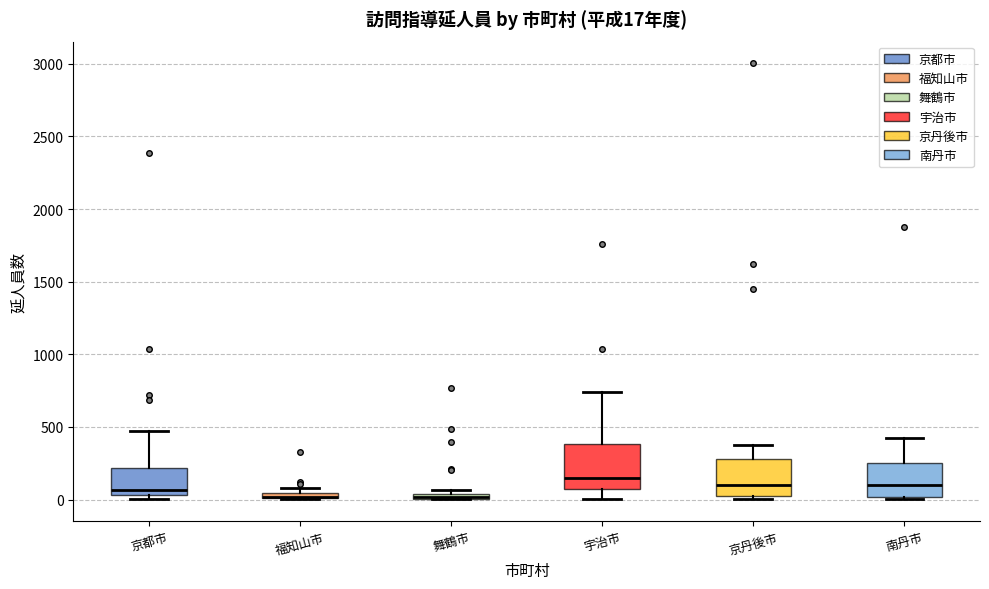

Comparing the boxes themselves (not the whiskers), which one is the tallest?

宇治市